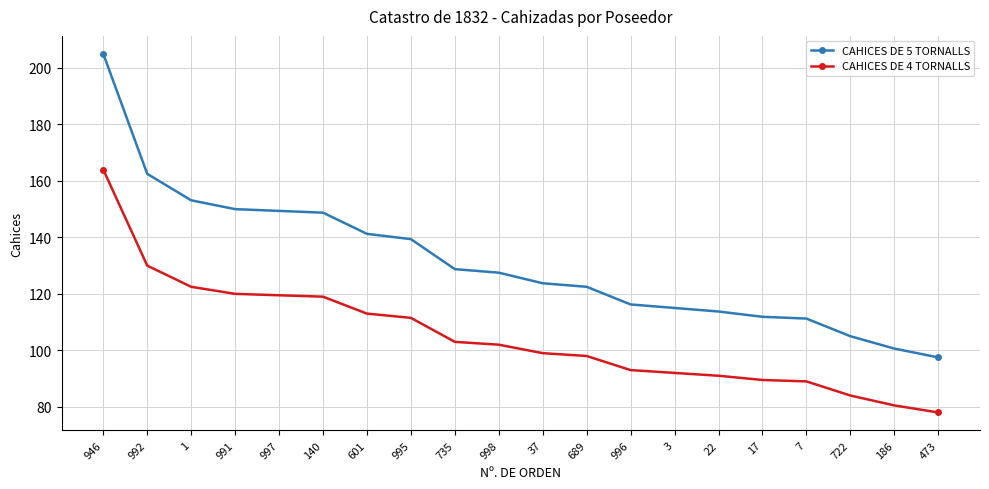

What is the average value of the CAHICES DE 5 TORNALLS series?

131.2